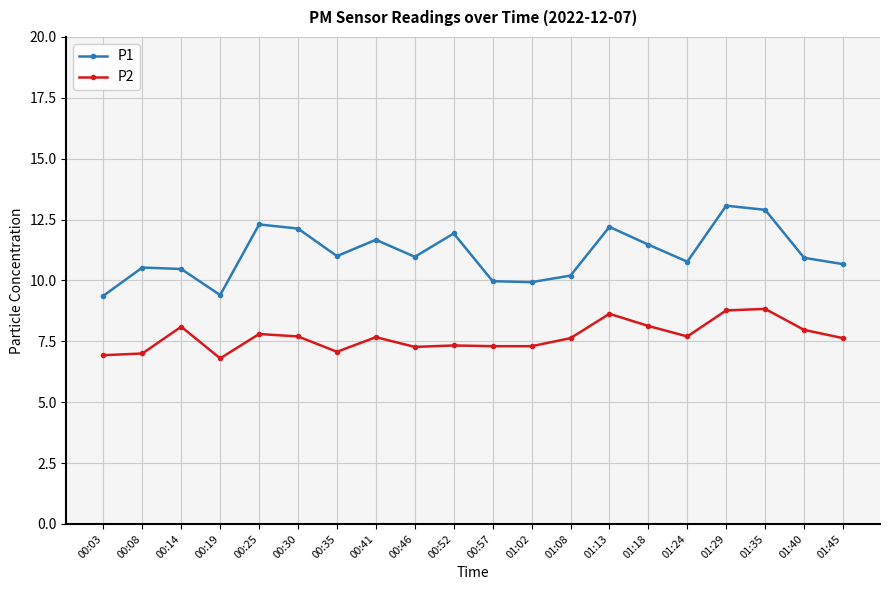

What is the sum of all P2 values?

153.6